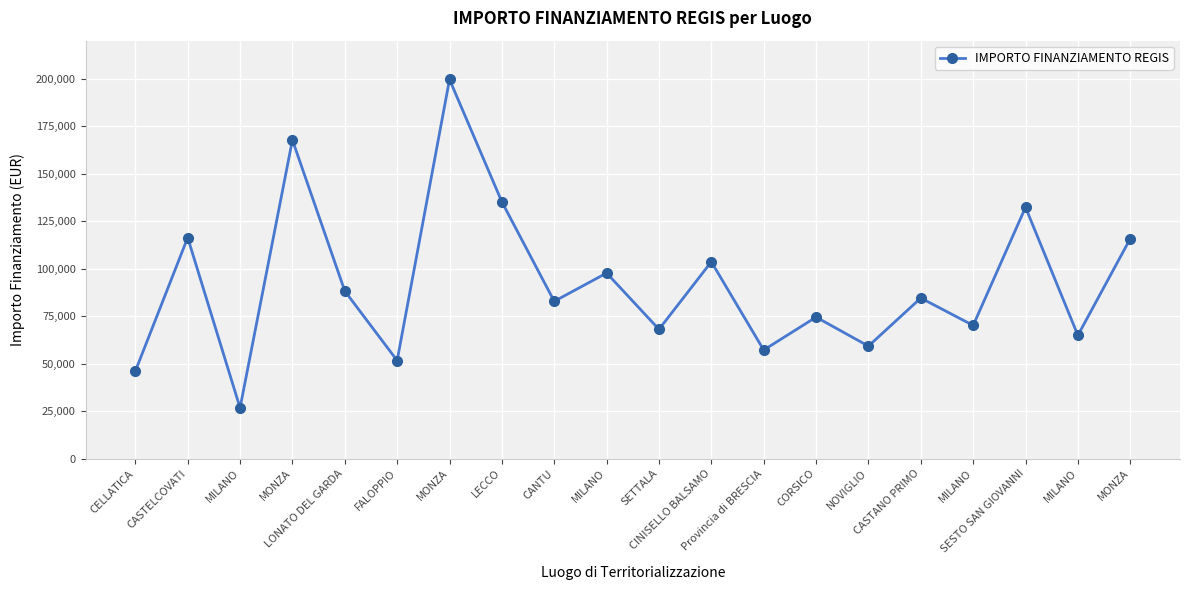

Is it true that the value at CELLATICA is 46044.5?

True